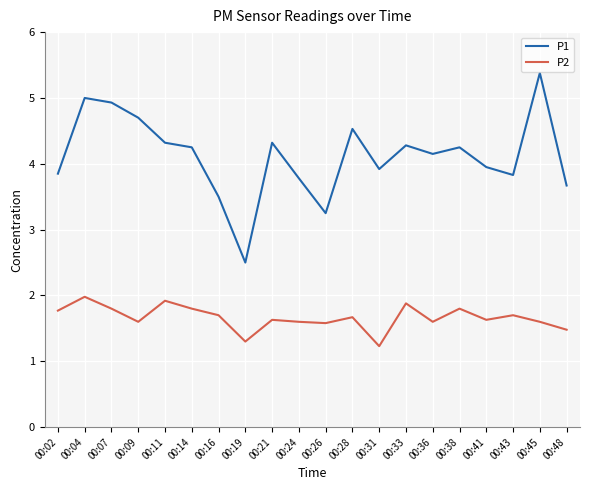

In P1, how many points are higher than both neighbors (excluding endpoints)?

6